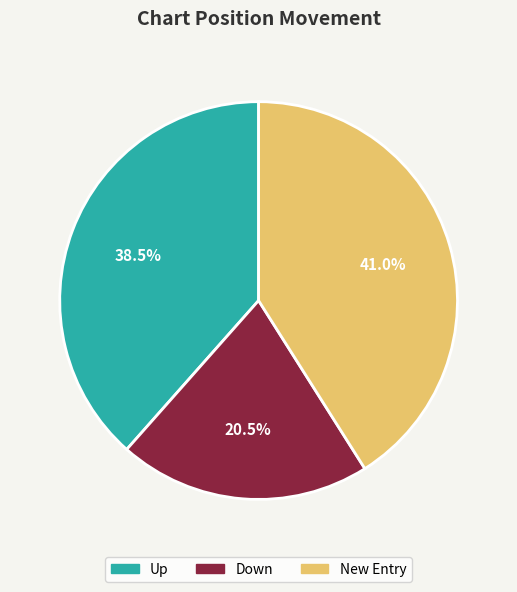

To the nearest percent, what is the average slice percentage?

33%